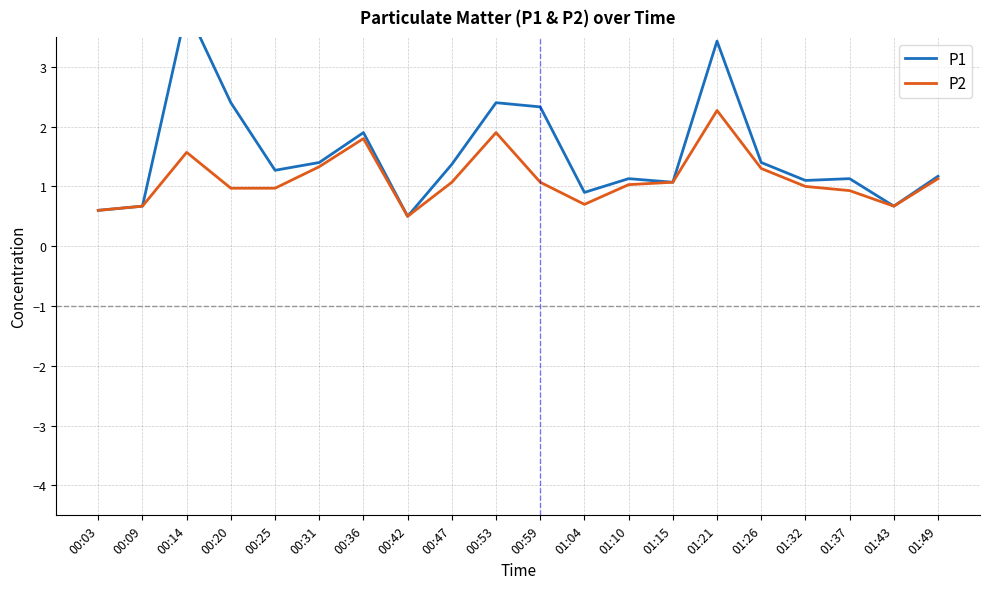

What is the difference between the P2 values at 01:37 and 00:47?

0.1